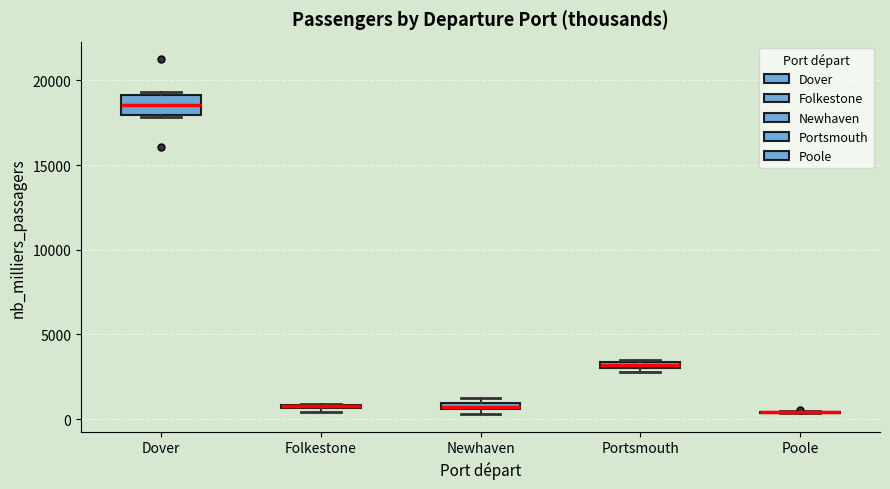

Where is the lower edge of the box for Folkestone on the y-axis? The values are not printed on the chart, so give them approximately, as read against the axis.

500